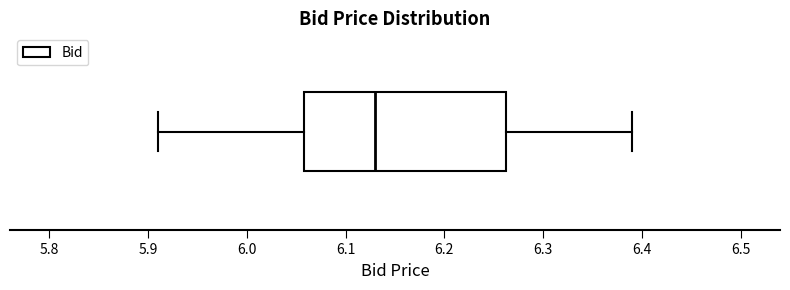

Read this box plot against the x-axis: the position of the median line, the range covered by the box, and the ends of both whiskers. The values are not printed on the chart, so give them approximately, as read against the axis.

median 6.13, box 6.06 to 6.26, whiskers 5.91 to 6.39